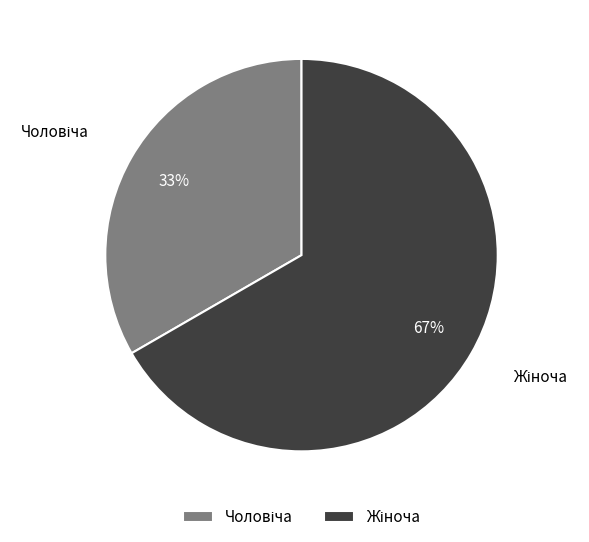

To the nearest percent, what is the average slice percentage?

50%